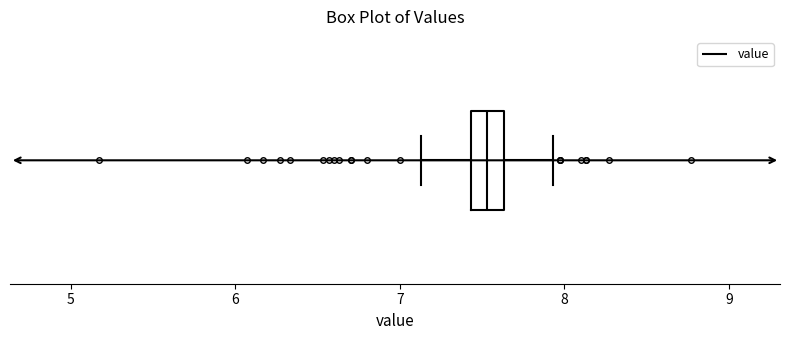

Read this box plot against the x-axis: the position of the median line, the range covered by the box, and the ends of both whiskers. The values are not printed on the chart, so give them approximately, as read against the axis.

median 7.5, box 7.4 to 7.6, whiskers 7.1 to 7.9